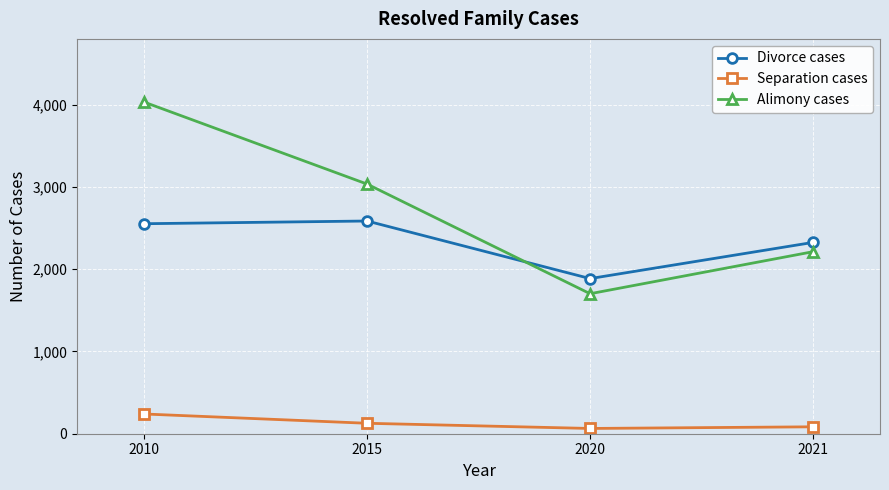

The value of Divorce cases at 2020 is 1886. True or false?

True